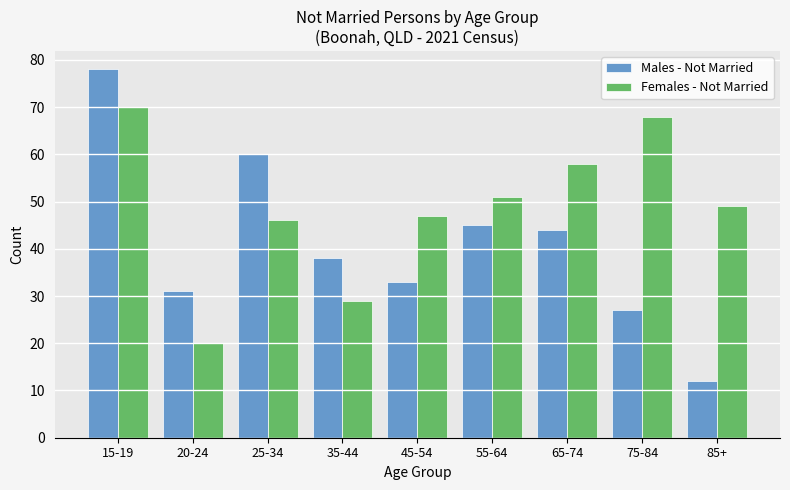

Reading left to right, list all the values displayed in this chart.

Males - Not Married: 15-19=78	20-24=31	25-34=60	35-44=38	45-54=33	55-64=45	65-74=44	75-84=27	85+=12
Females - Not Married: 15-19=70	20-24=20	25-34=46	35-44=29	45-54=47	55-64=51	65-74=58	75-84=68	85+=49